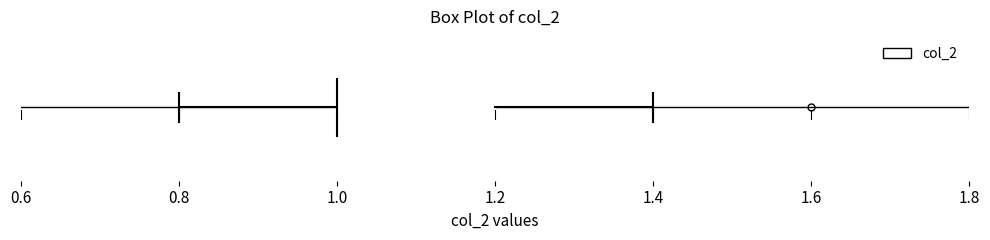

Where is the left edge of the box on the x-axis? The values are not printed on the chart, so give them approximately, as read against the axis.

1.0